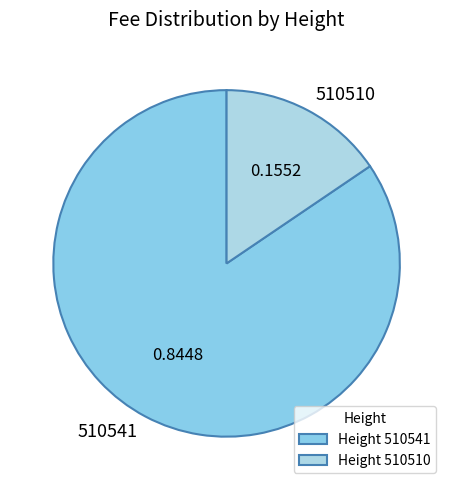

Is the sum of 510510 and 510541 greater than half?

Yes